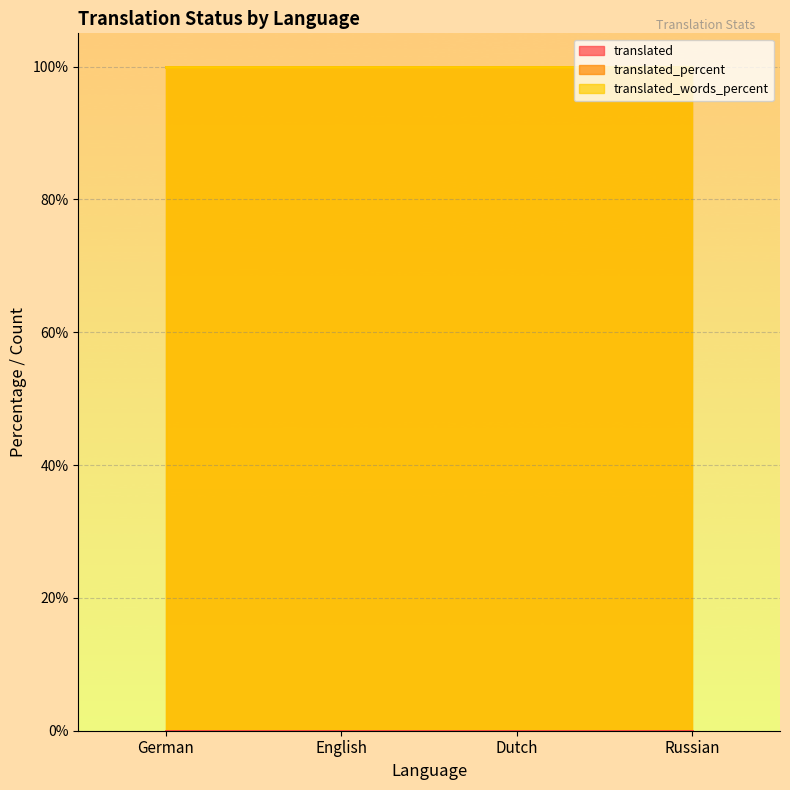

Is it true that translated_percent equals 100 at German?

True